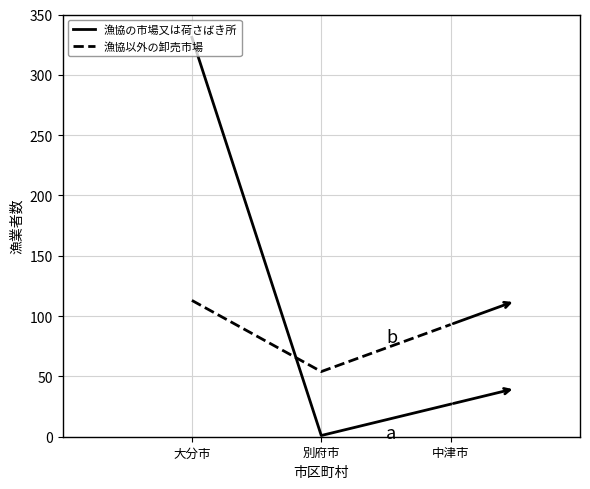

Rank the series at 別府市 from lowest to highest value.

漁協の市場又は荷さばき所, 漁協以外の卸売市場